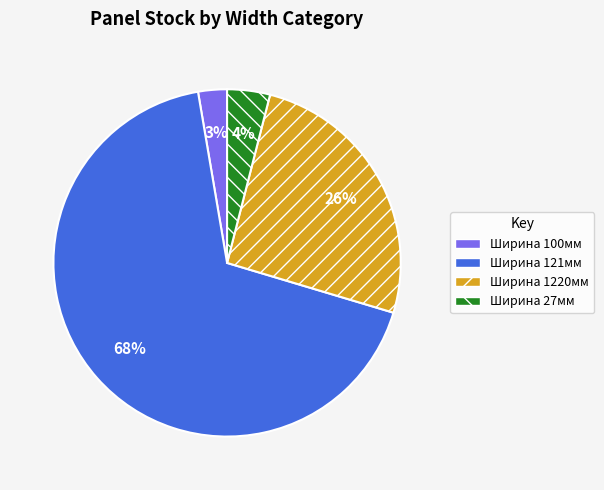

Is the sum of Ширина 1220мм and Ширина 27мм greater than half?

No